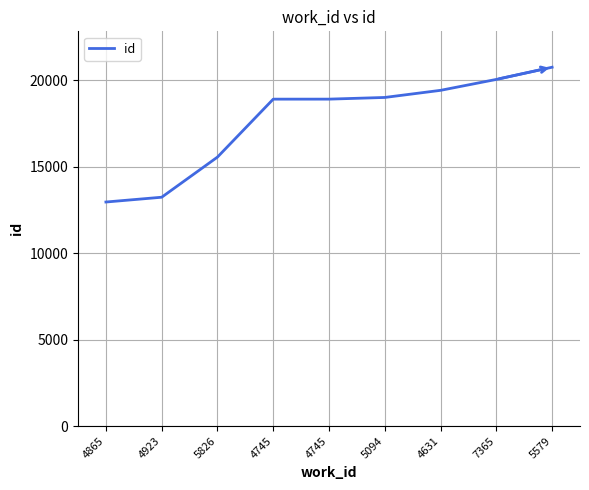

What is the label of the 2nd point from the right?

7365